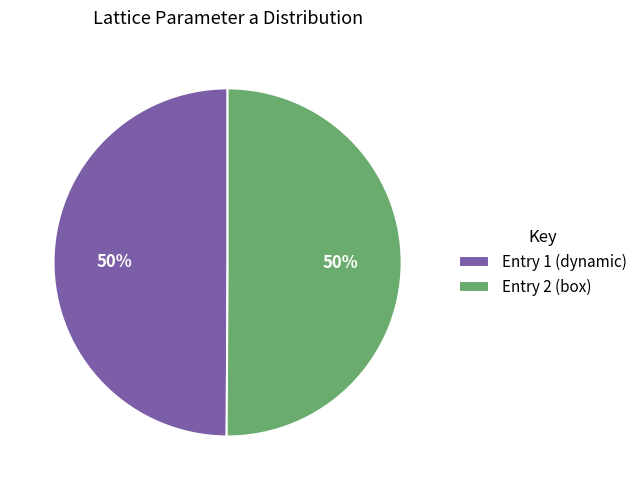

To the nearest percent, what is the combined percentage of Entry 2 (box) and Entry 1 (dynamic)?

100%